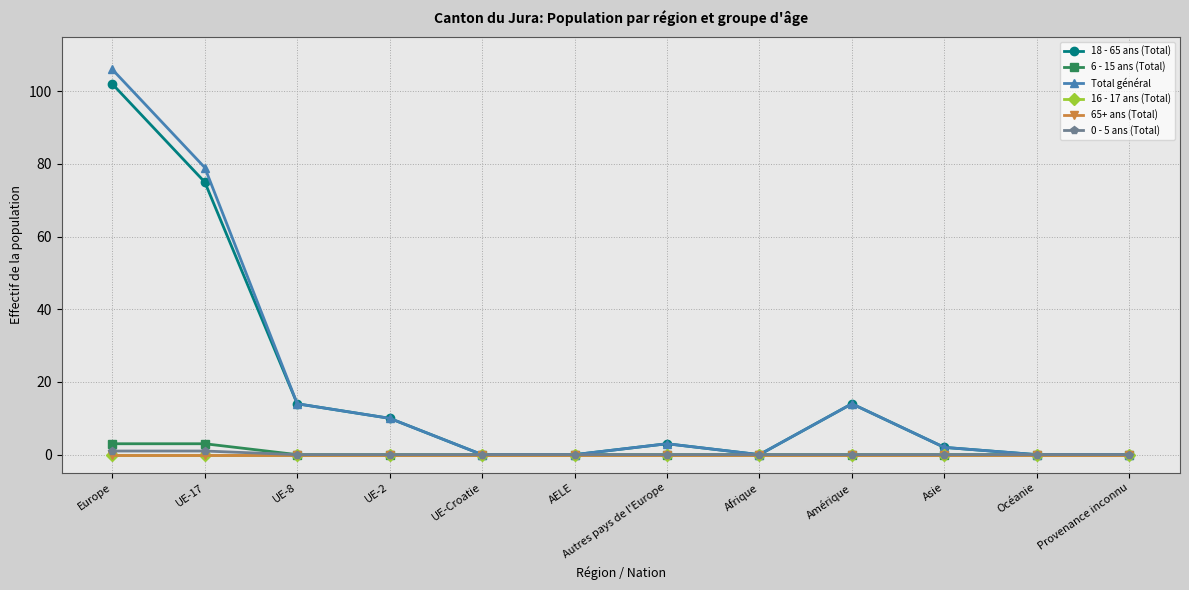

Is this an area chart (filled region under the line)?

No